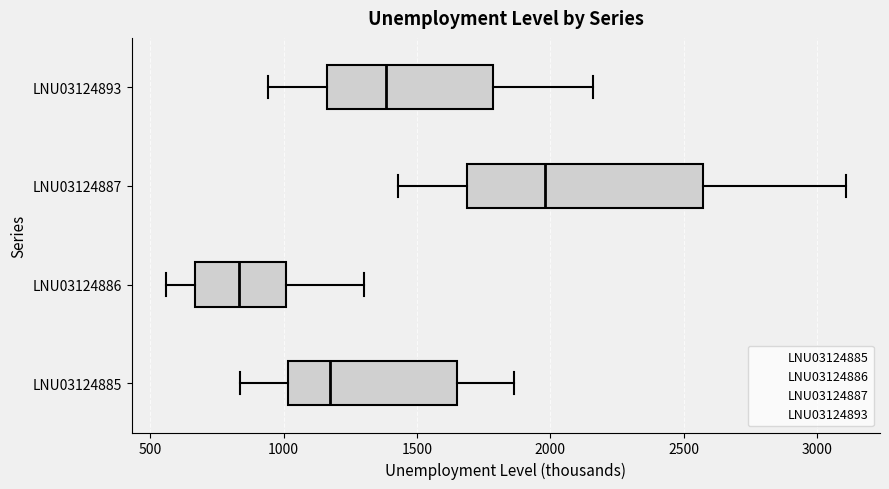

Where does the left whisker of the box for LNU03124887 end on the x-axis? The values are not printed on the chart, so give them approximately, as read against the axis.

1450